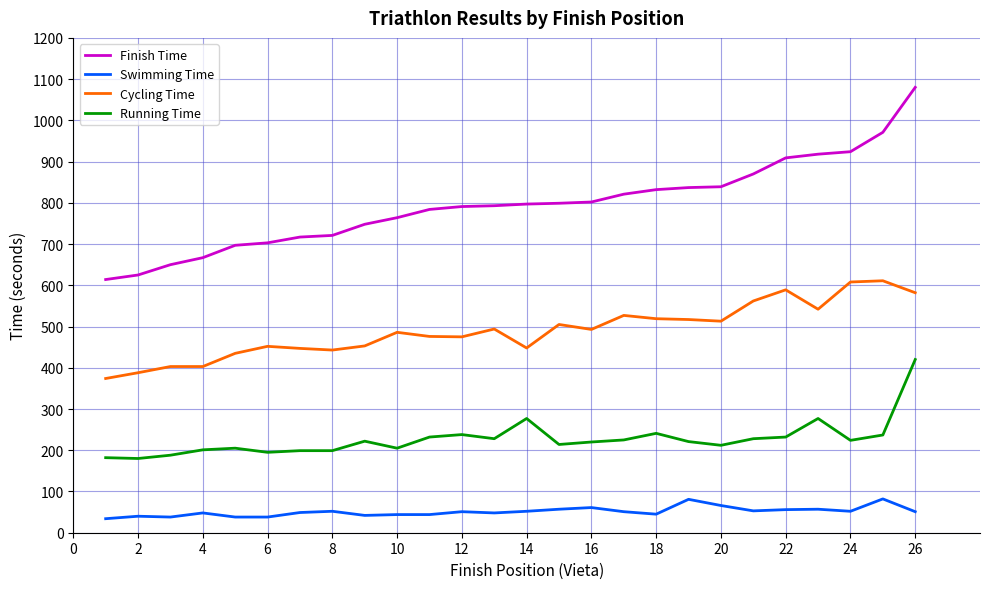

How many lines are shown in the chart?

4